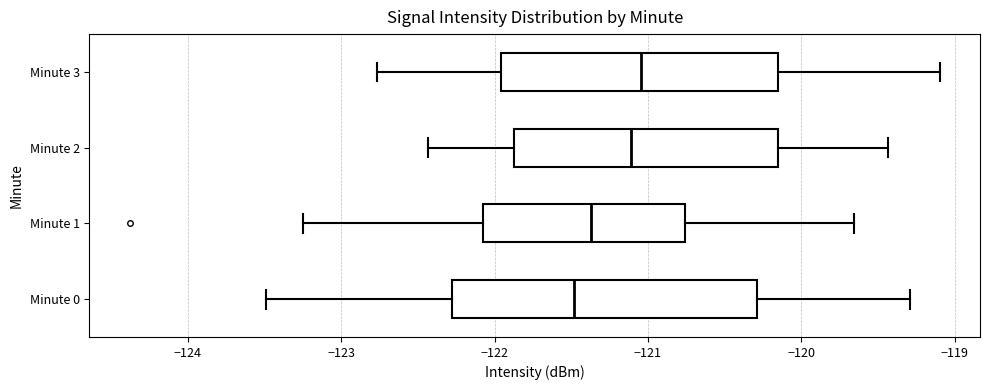

Which box's median line is the furthest to the left?

Minute 0